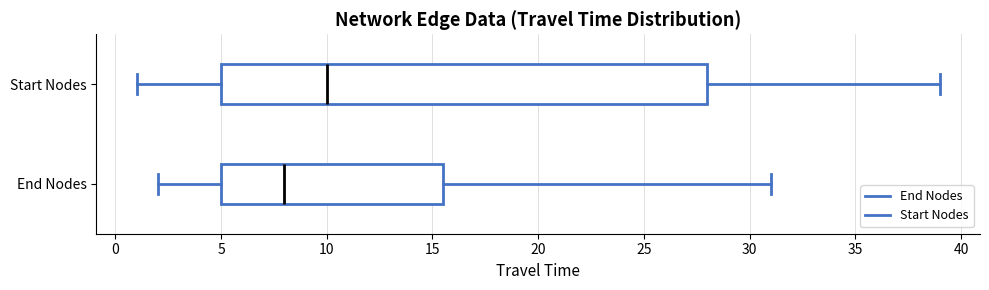

Which box is the widest, from its left edge to its right edge?

Start Nodes